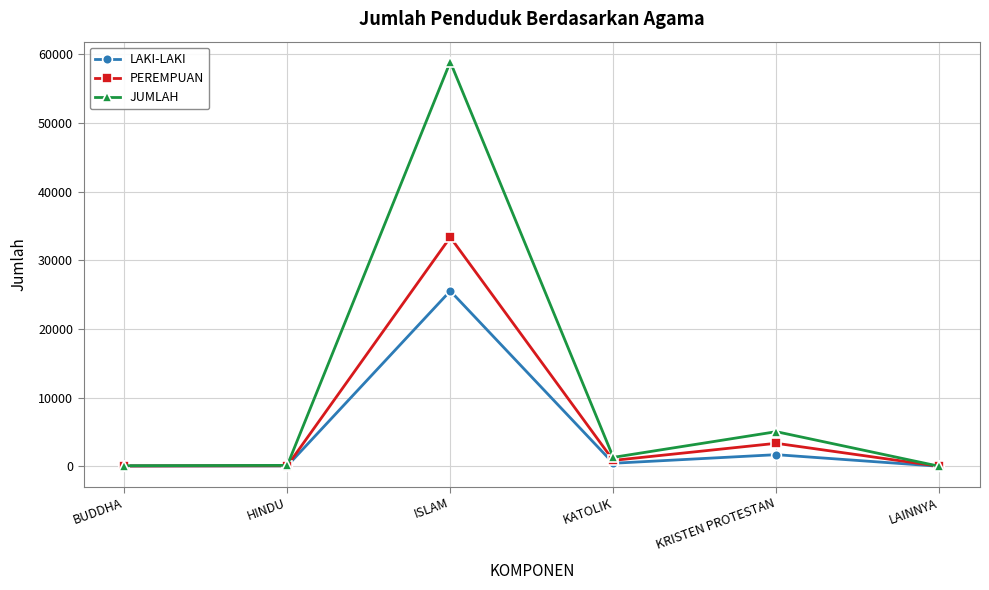

What is the total value across all series at ISLAM?

117752